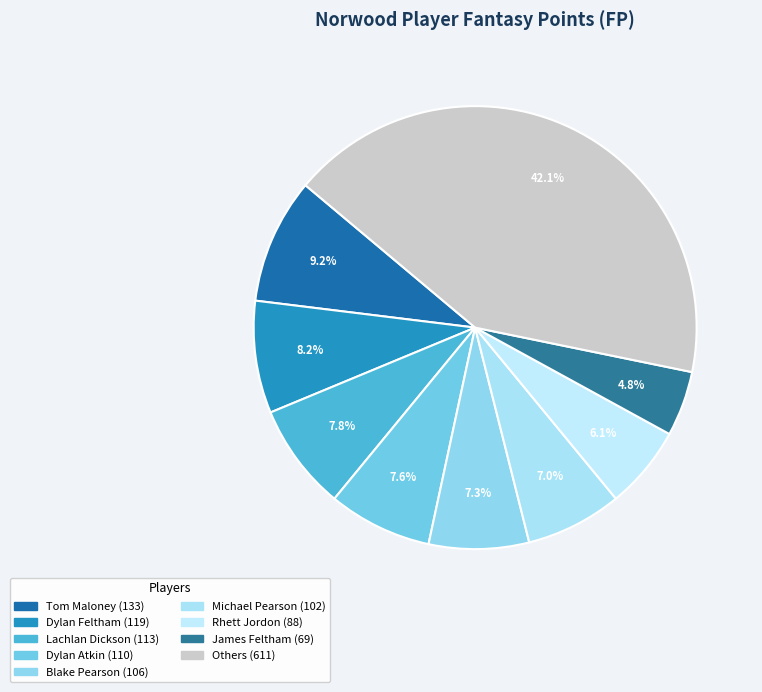

How many segments does this pie chart have?

9